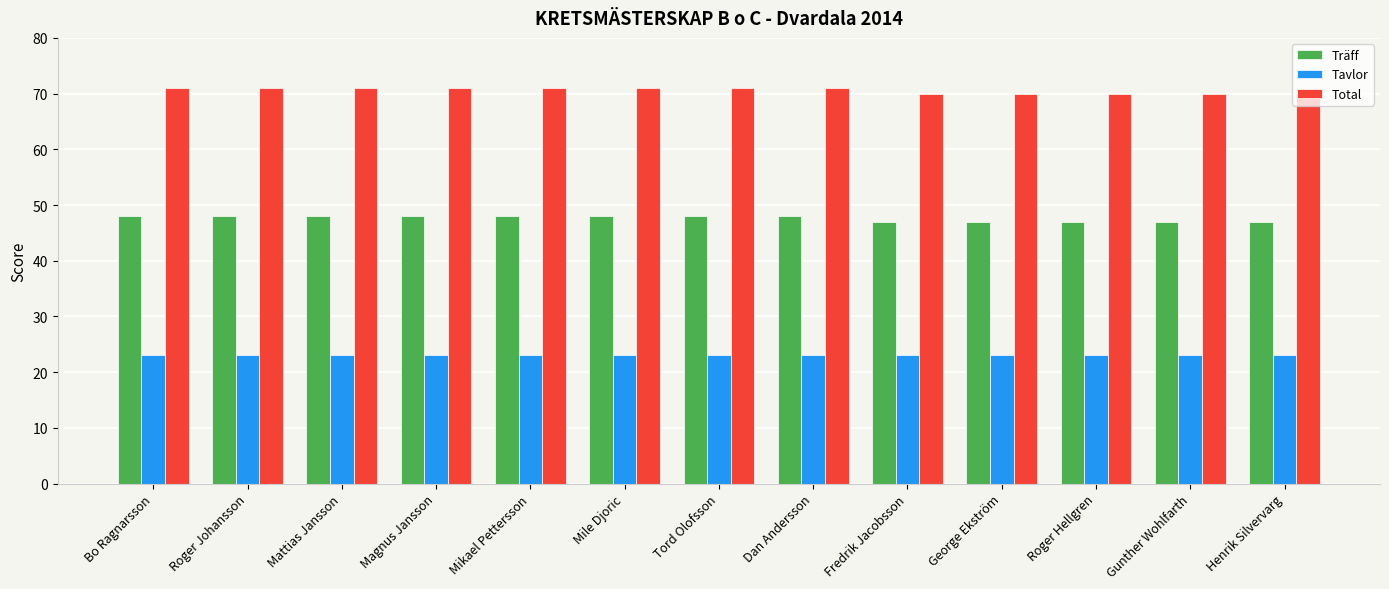

What is the value of the Tavlor bar at the 9th from the left?

23